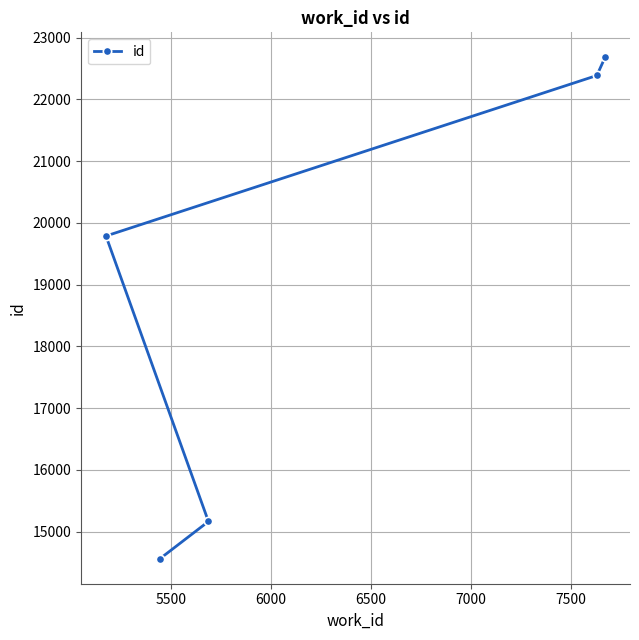

Reading right to left, extract all data points from this chart.

22678	22385	15163	14561	19786